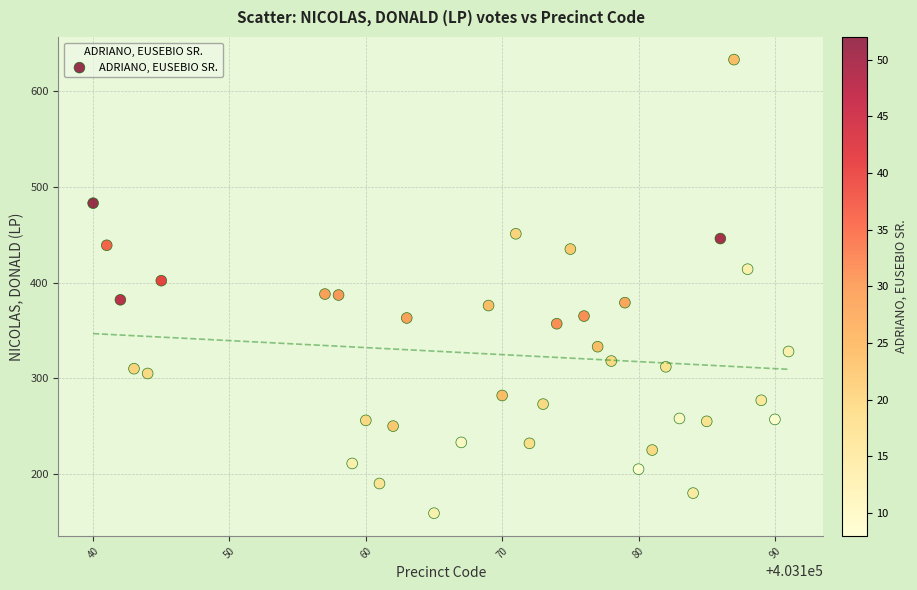

What is the range of Y values (max minus min)?

474